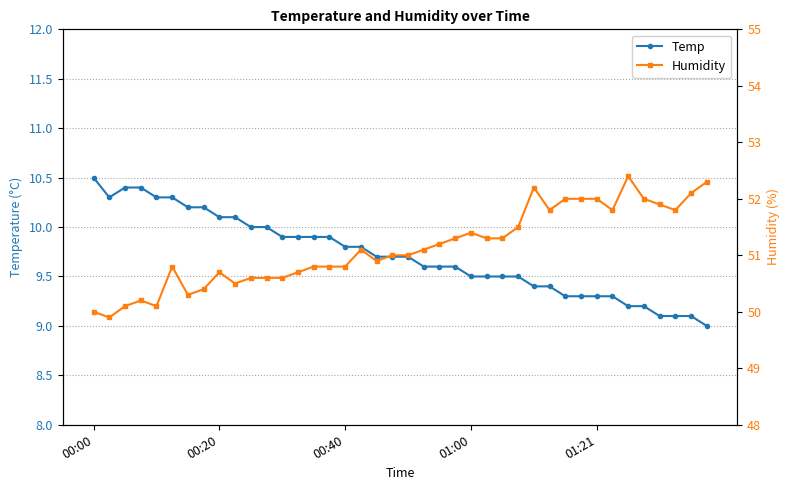

Count the number of categories in the chart.

40